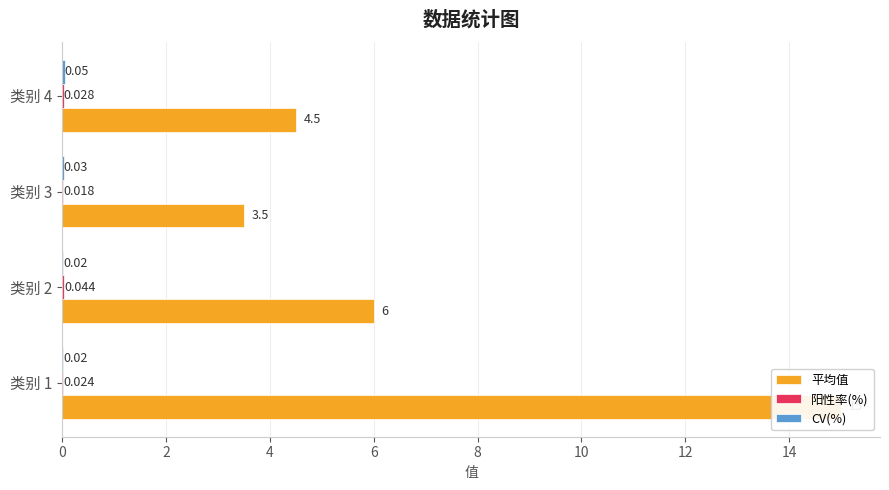

Rank the series by their maximum value, from lowest to highest.

阳性率(%), CV(%), 平均值